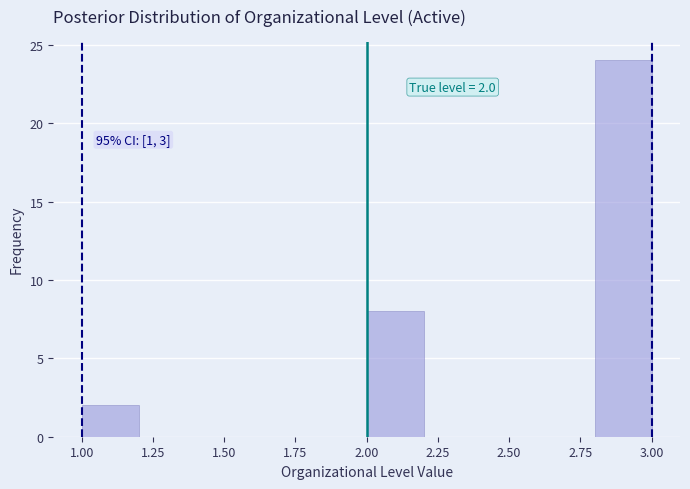

Over which range of the x-axis is the bar tallest?

2.8 to 3.0